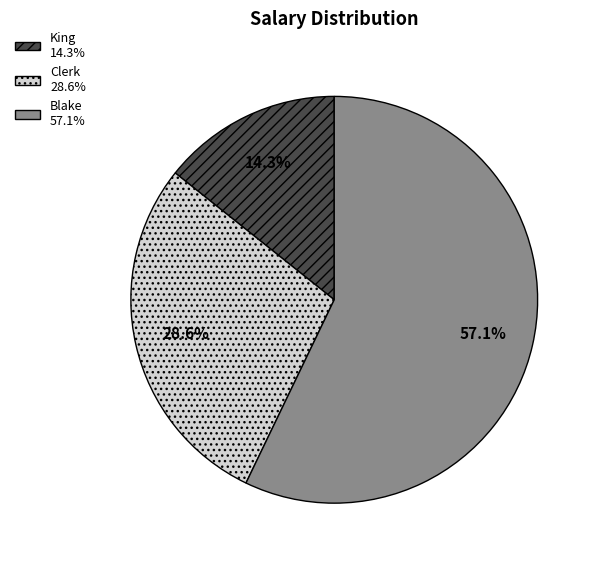

What is the ratio of the value at Clerk to the value at King?

2.0